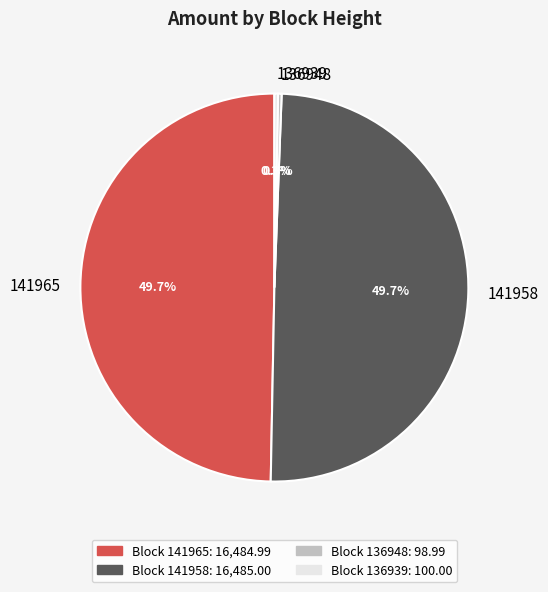

To the nearest percent, what is the difference between the largest and smallest slice percentages?

49%